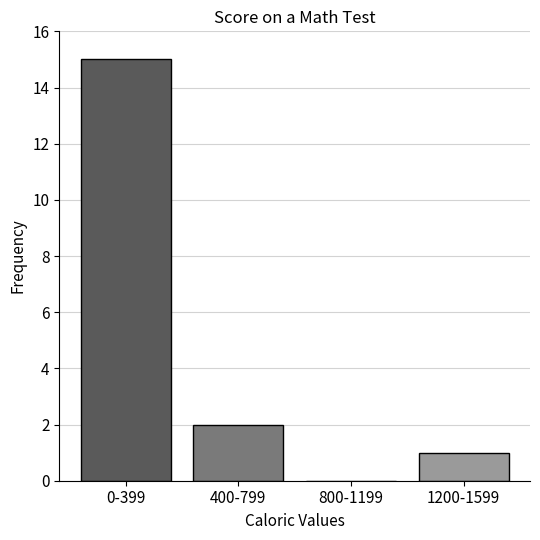

Reading left to right, what are all the values shown in this chart?

0-399=15	400-799=2	800-1199=0	1200-1599=1